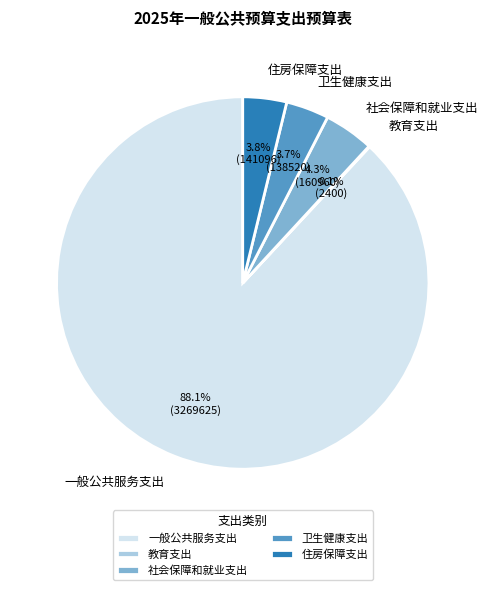

Which slice is the largest?

一般公共服务支出